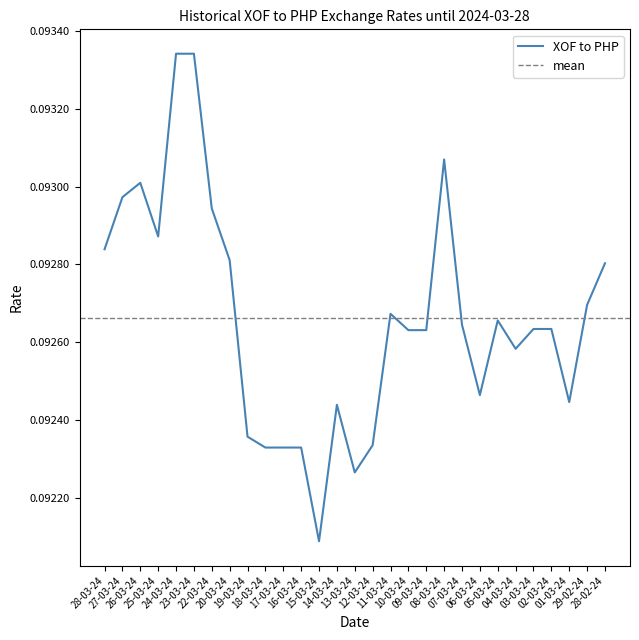

What position from the right is 01-03-24?

3